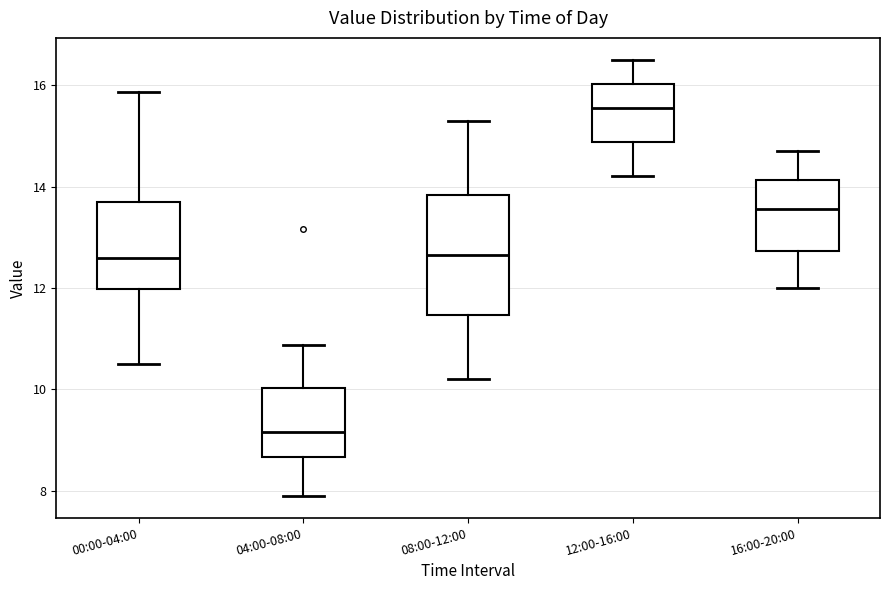

Where does the lower whisker of the box for 00:00-04:00 end on the y-axis? The values are not printed on the chart, so give them approximately, as read against the axis.

10.6